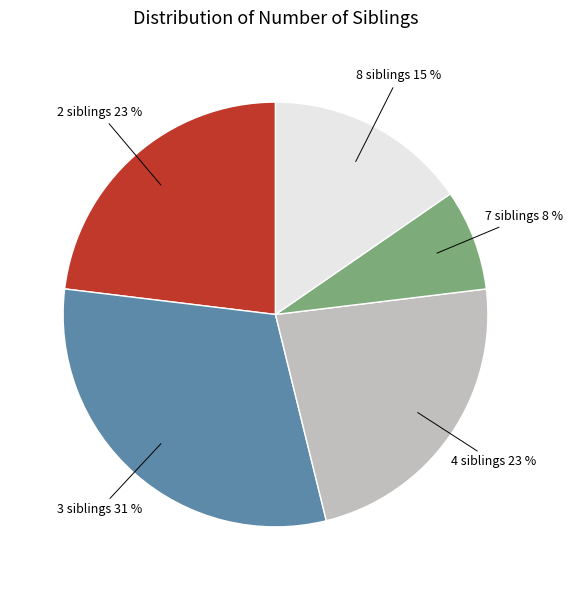

To the nearest percent, what is the average slice percentage?

20%